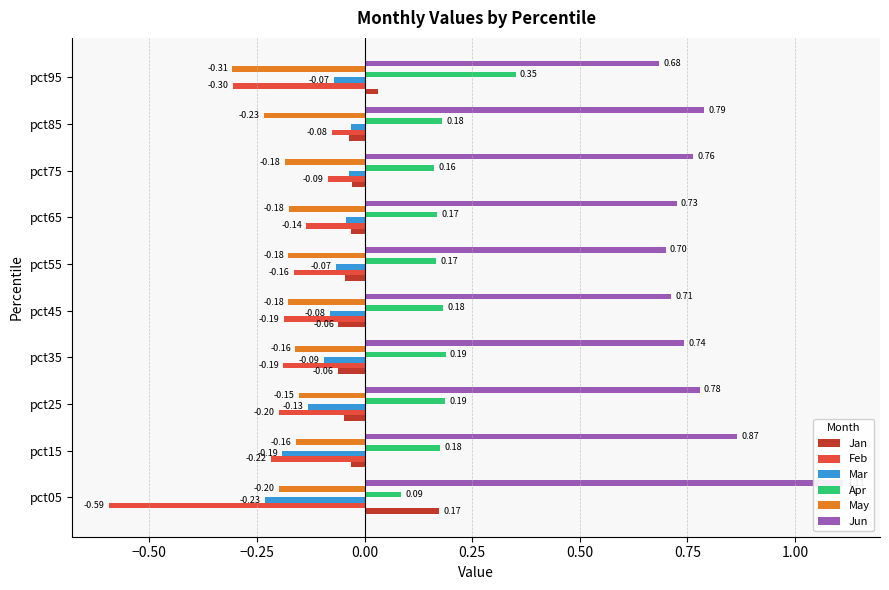

Is the value of Jan at pct05 greater than the value of Apr at pct45?

No